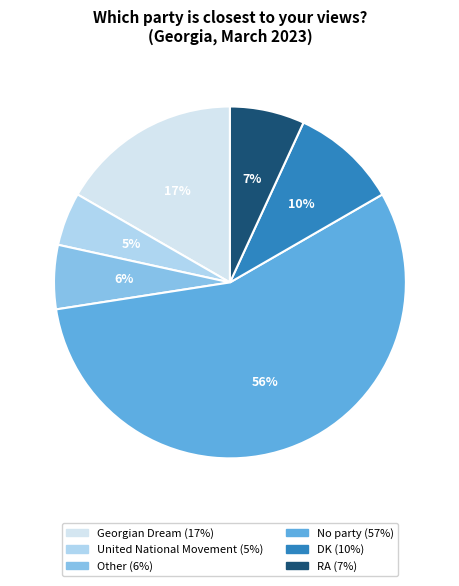

Count the number of slices in the pie.

6